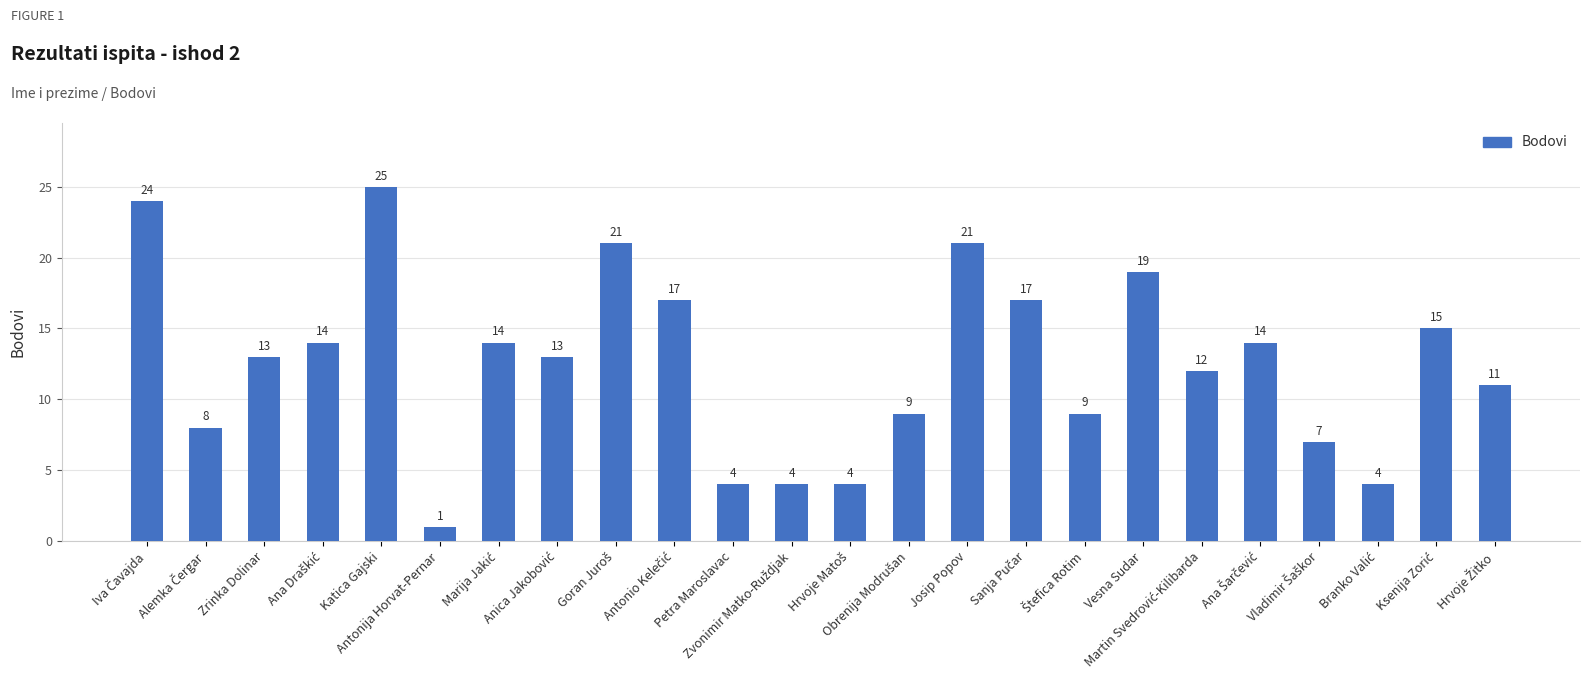

What is the greatest value displayed?

25